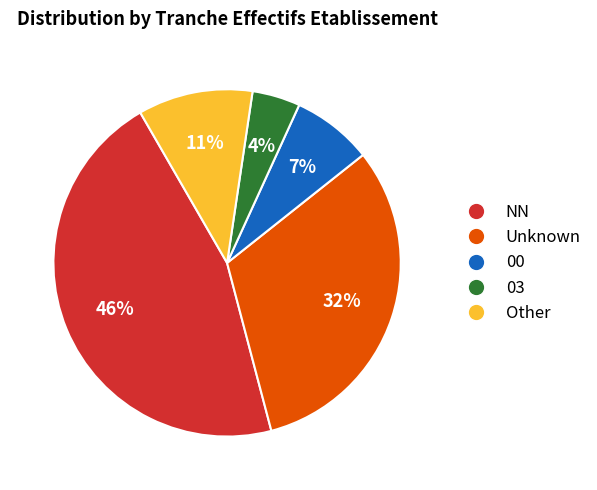

True or false: 00 accounts for 7% of the total.

True